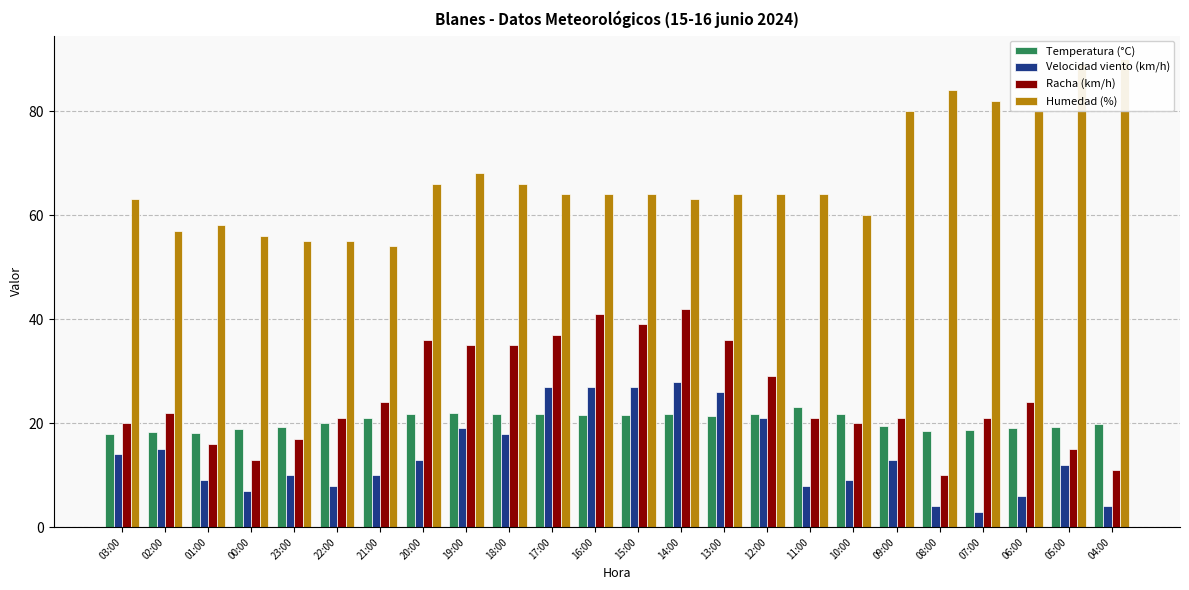

What is the value of the Humedad (%) bar at the 11th from the left?

64.0